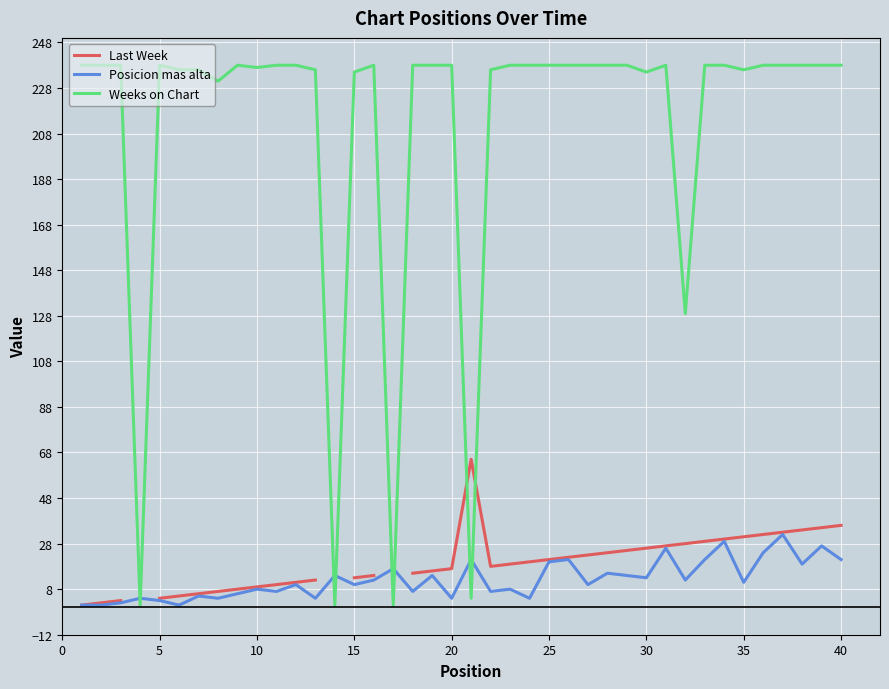

True or false: Weeks on Chart and Posicion mas alta intersect in this chart.

True